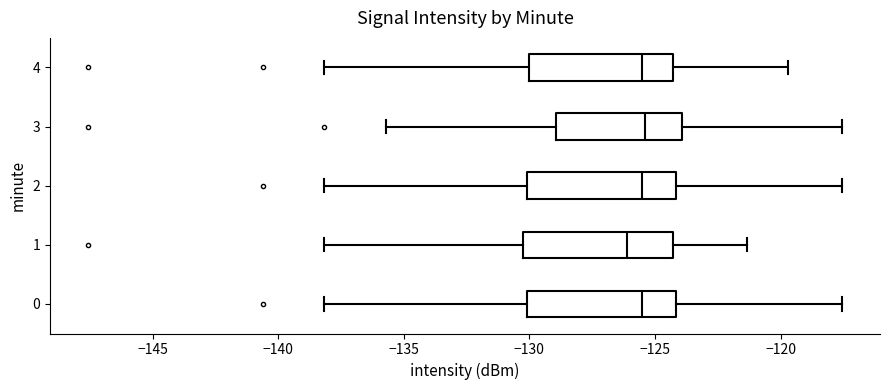

Which box's median line is the furthest to the left?

1